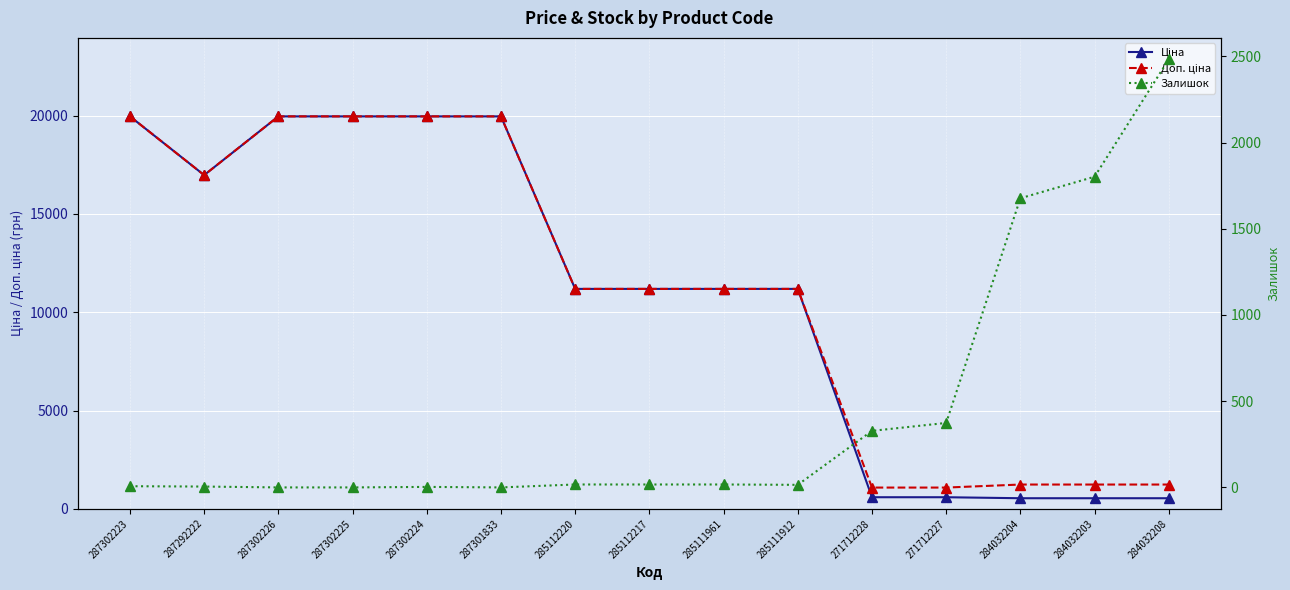

List the labels in order of Доп. ціна value, smallest first.

271712228, 271712227, 284032204, 284032203, 284032208, 285112220, 285112217, 285111961, 285111912, 287292222, 287302223, 287302226, 287302225, 287302224, 287301833